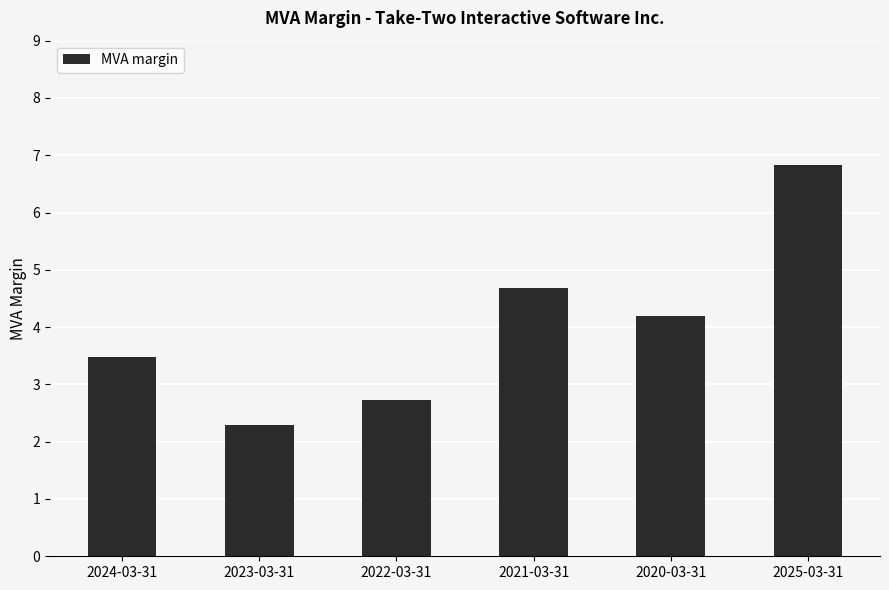

The chart shows a value of 8.2 at 2021-03-31. True or false?

False